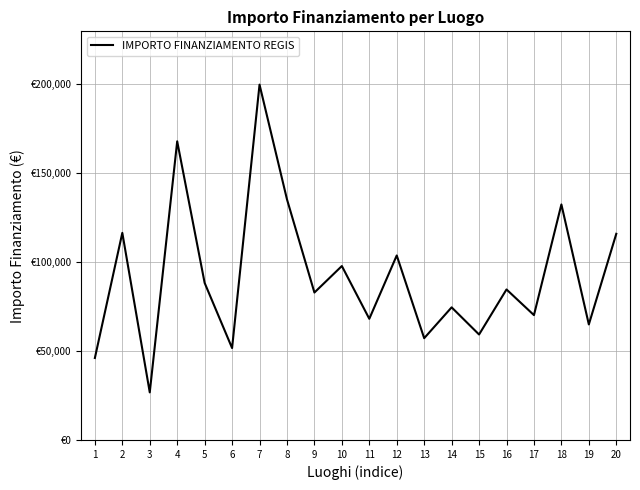

Is this an area chart (filled region under the line)?

No